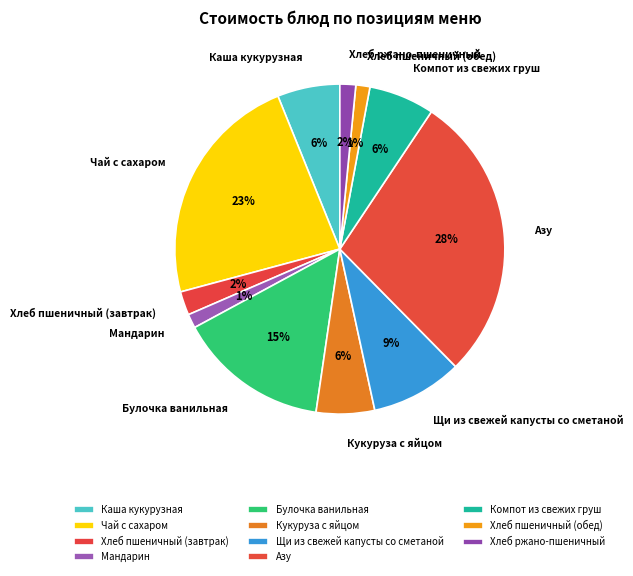

Approximately how many times larger is the value at Хлеб ржано-пшеничный compared to Кукуруза с яйцом?

0.3